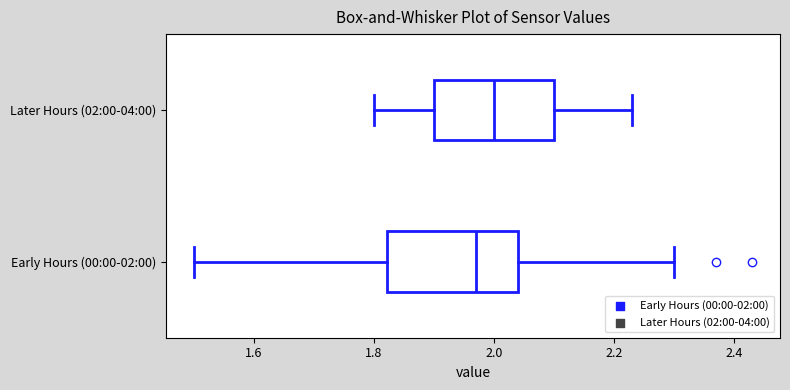

Which box has the furthest to the right median line?

Later Hours (02:00-04:00)